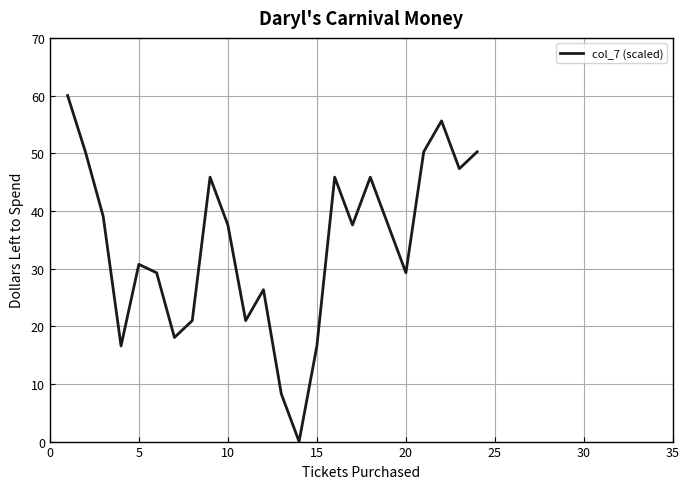

How many lines are shown in the chart?

1